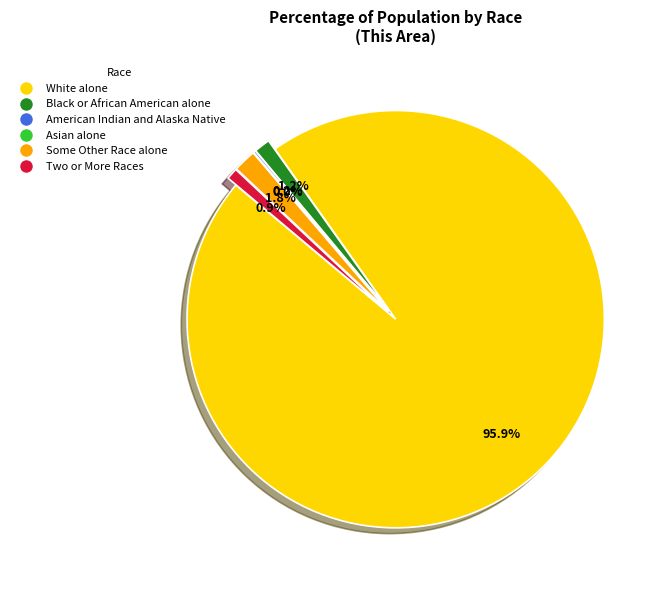

What is the largest slice in the pie chart?

White alone